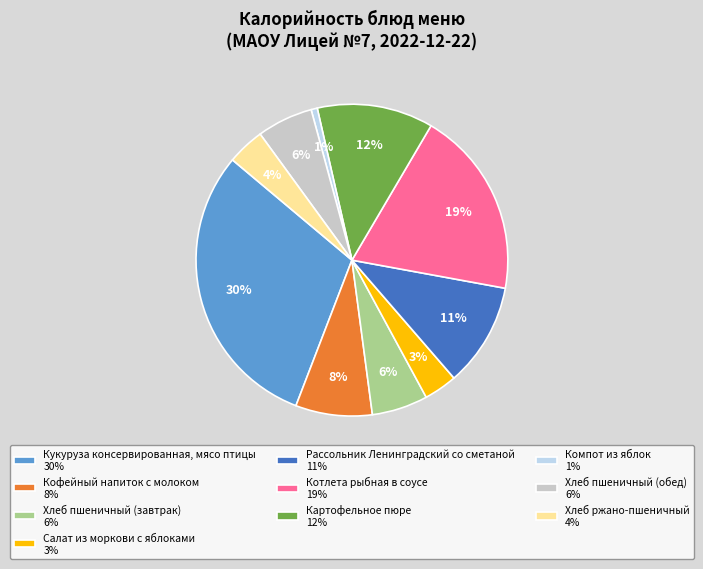

Is there a majority slice in this chart?

No